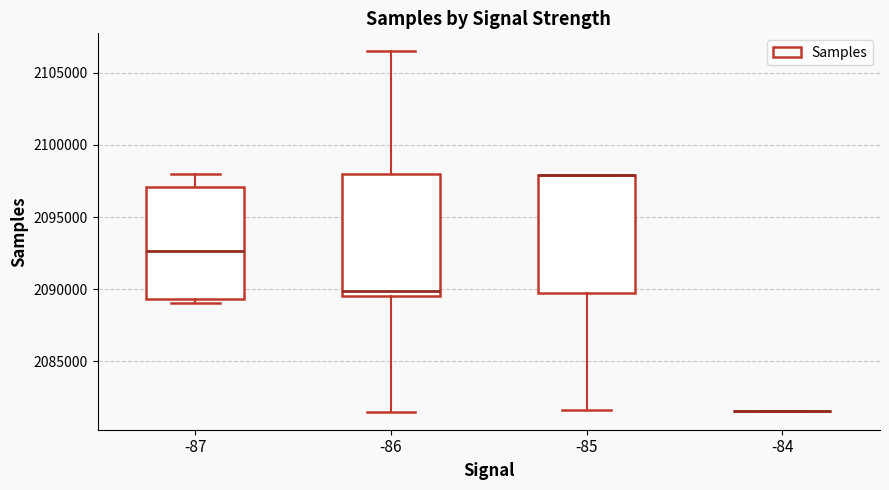

Where is the lower edge of the box at x = -87 on the y-axis? The values are not printed on the chart, so give them approximately, as read against the axis.

2089500